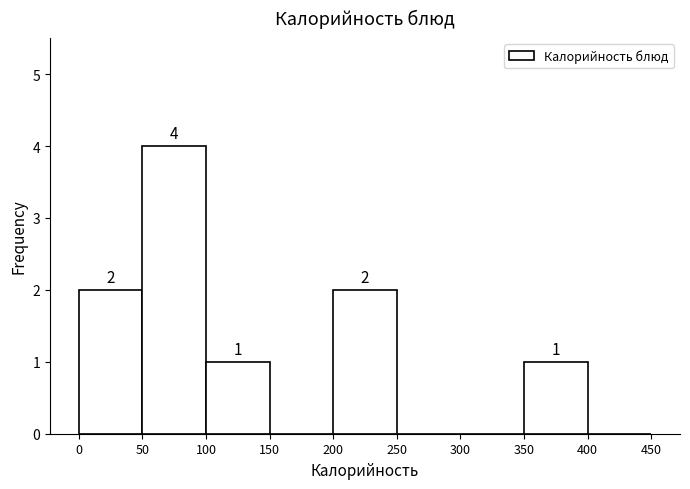

Which range on the x-axis has the tallest bar?

50 to 100